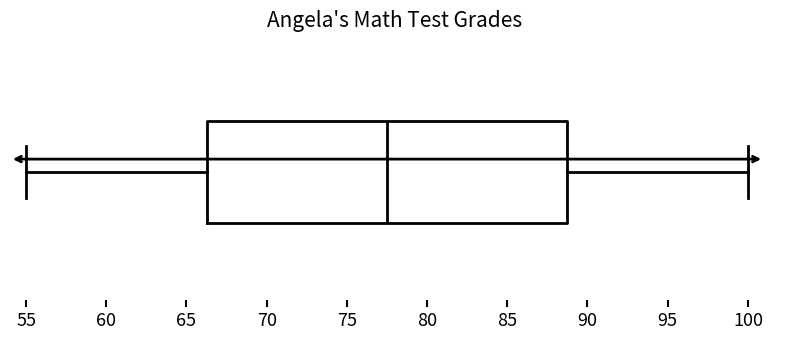

Where does the right whisker of the box end on the x-axis? The values are not printed on the chart, so give them approximately, as read against the axis.

100.0